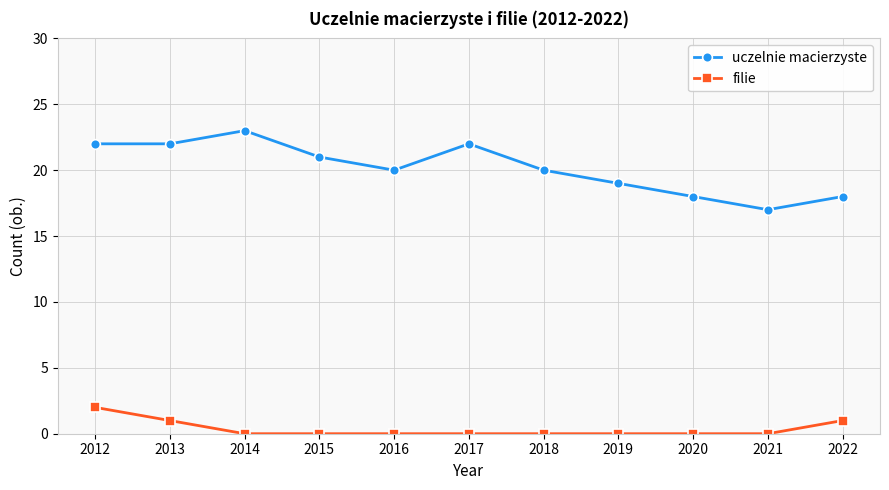

How many series are shown in this chart?

2